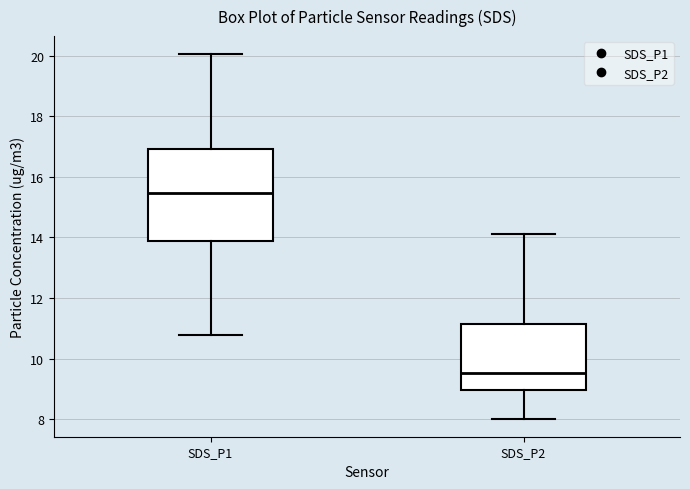

Comparing the boxes themselves (not the whiskers), which one is the tallest?

SDS_P1